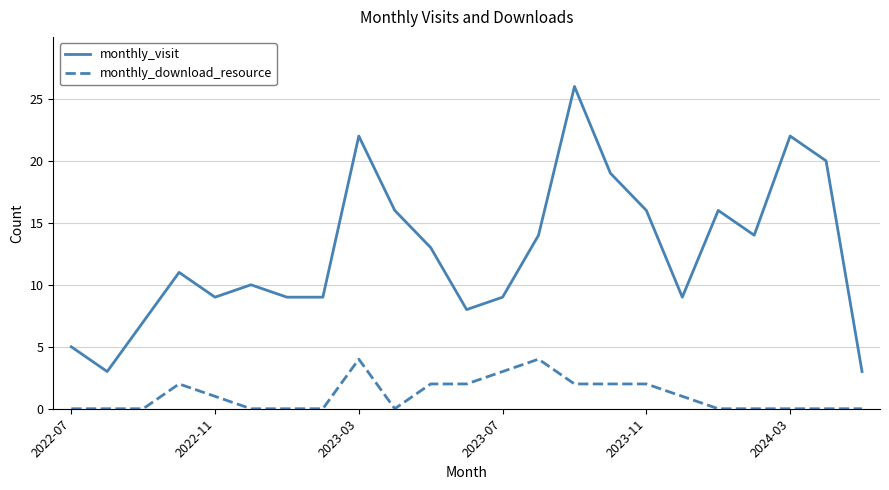

Which series has the widest spread of values?

monthly_visit